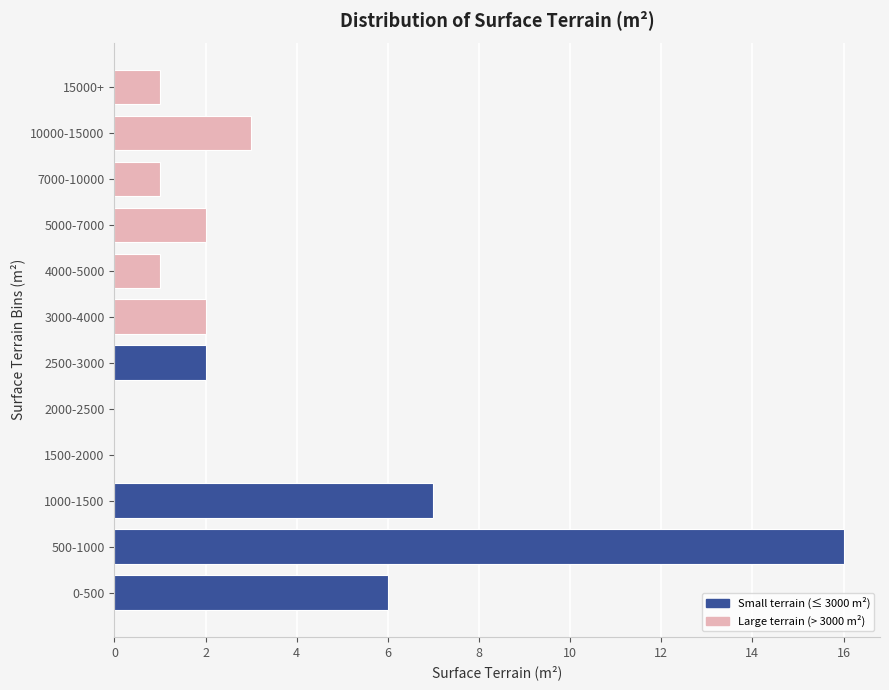

Reading bottom to top, extract all data points from this chart.

0-500=6	500-1000=16	1000-1500=7	1500-2000=0	2000-2500=0	2500-3000=2	3000-4000=2	4000-5000=1	5000-7000=2	7000-10000=1	10000-15000=3	15000+=1